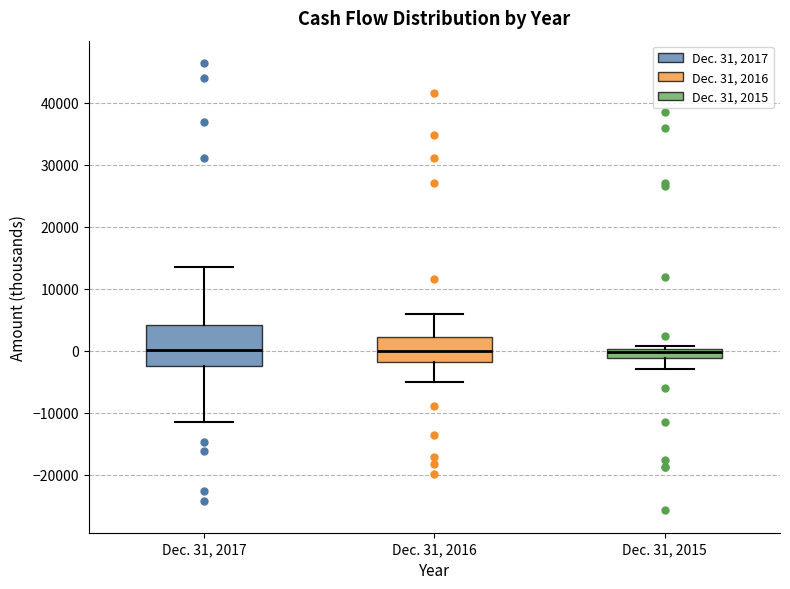

Which box is the tallest, from its lower edge to its upper edge?

Dec. 31, 2017